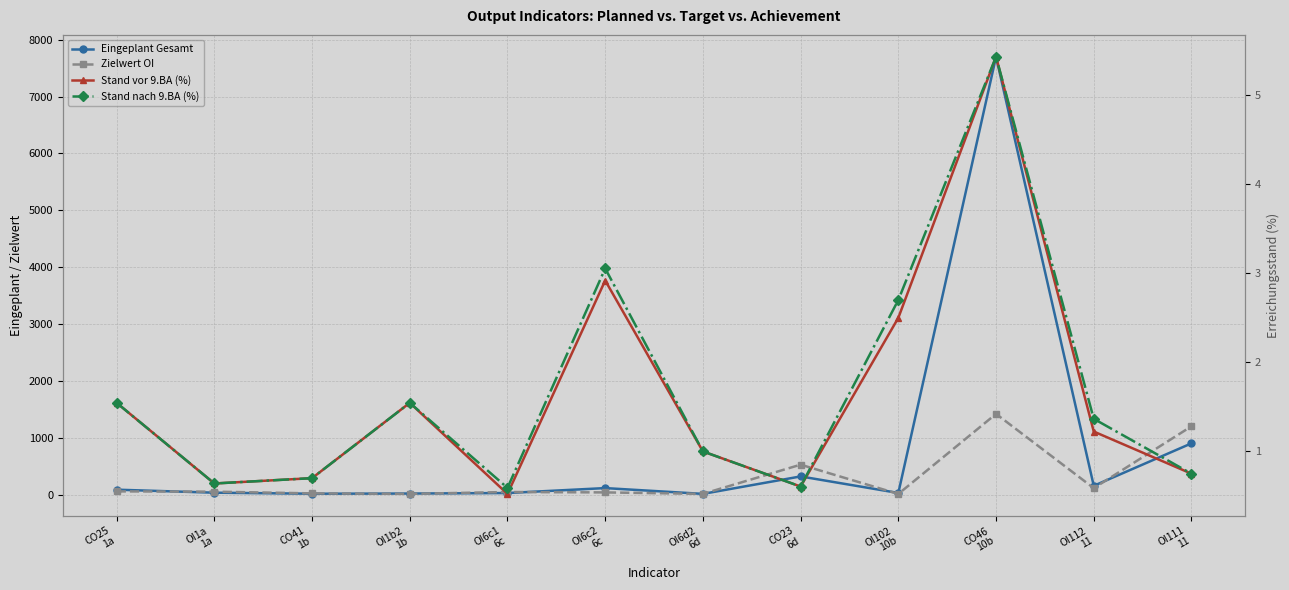

The Eingeplant Gesamt series shows 115.1 at CO23
6d. True or false?

False